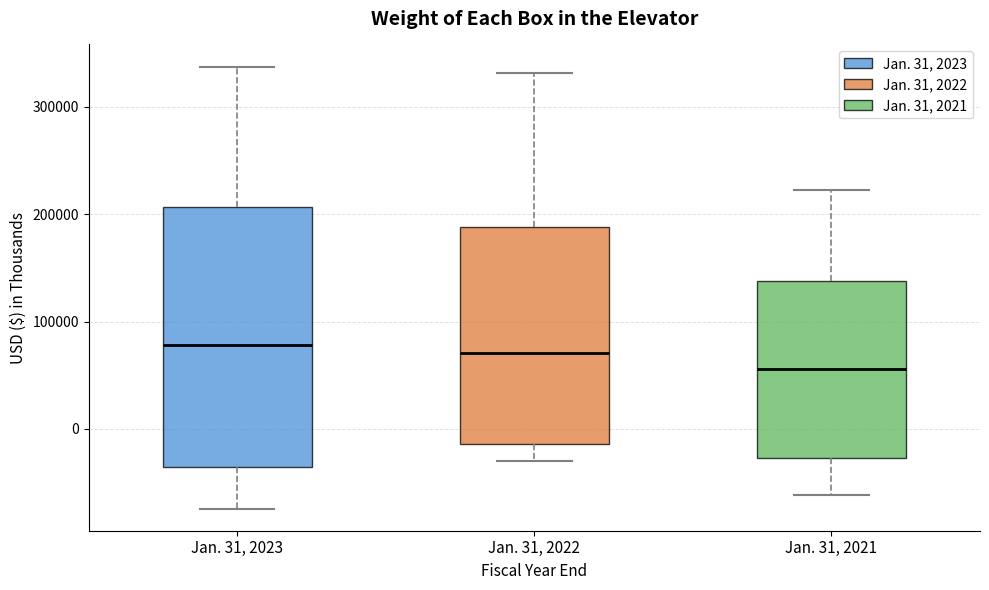

Which box is the tallest, from its lower edge to its upper edge?

Jan. 31, 2023